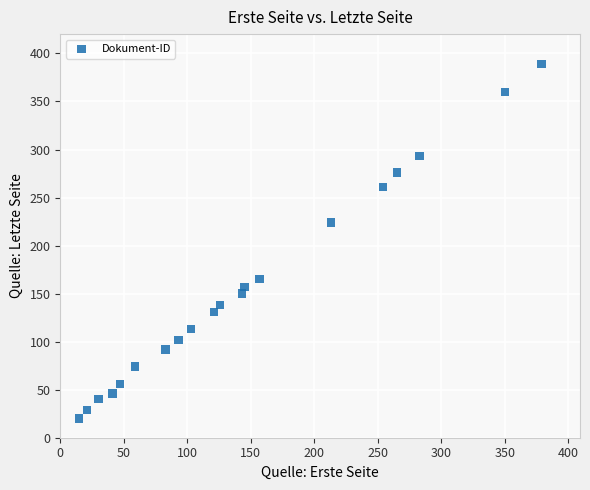

What is the range of Y values (max minus min)?

369